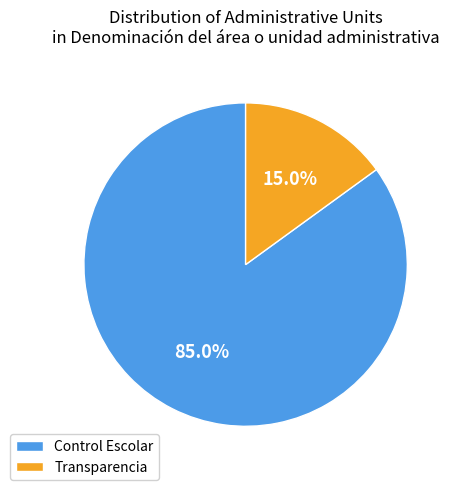

What percentage is the Control Escolar slice, to the nearest percent?

85%